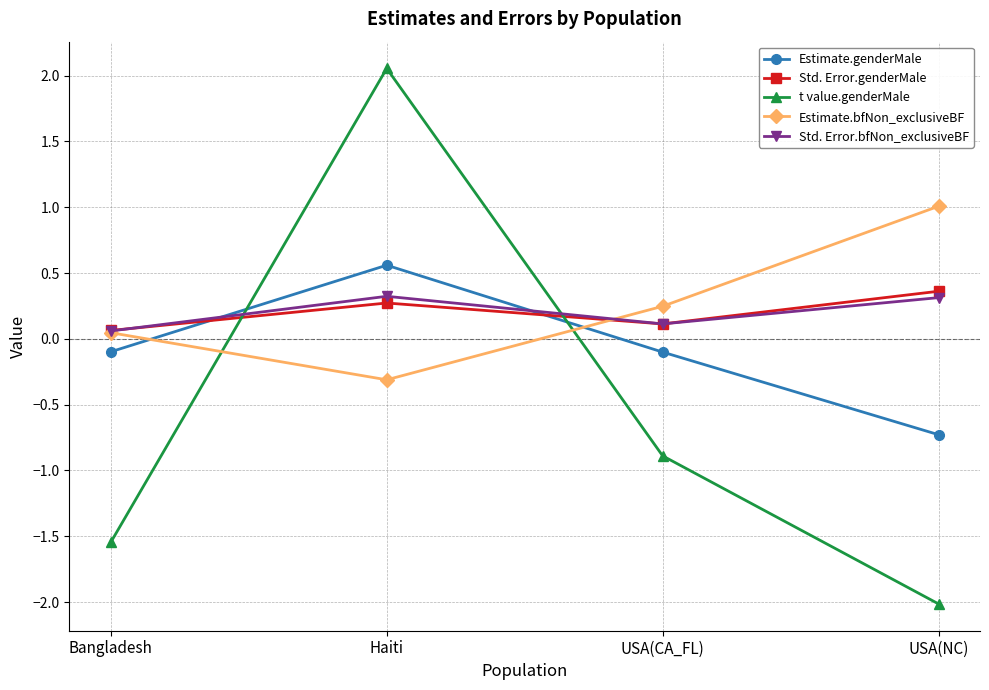

Where is the first local minimum for Std. Error.genderMale?

USA(CA_FL)